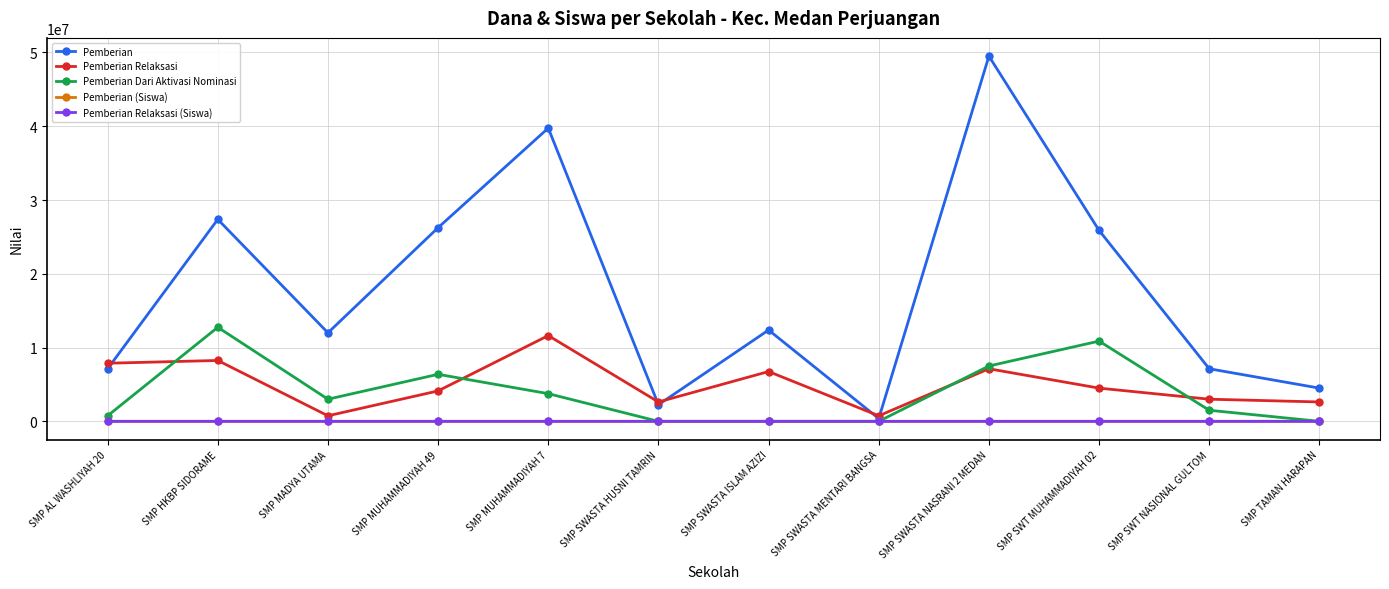

How many interior local peaks does the Pemberian series have?

4